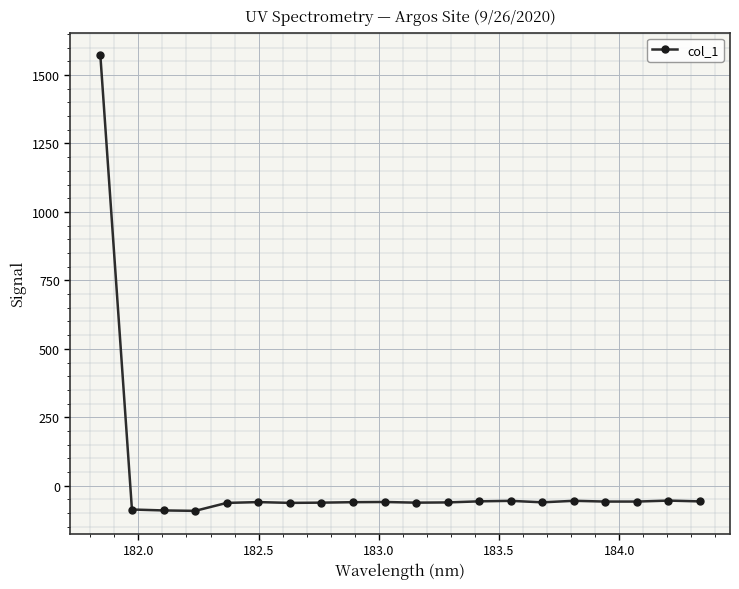

How many positive values are there?

1